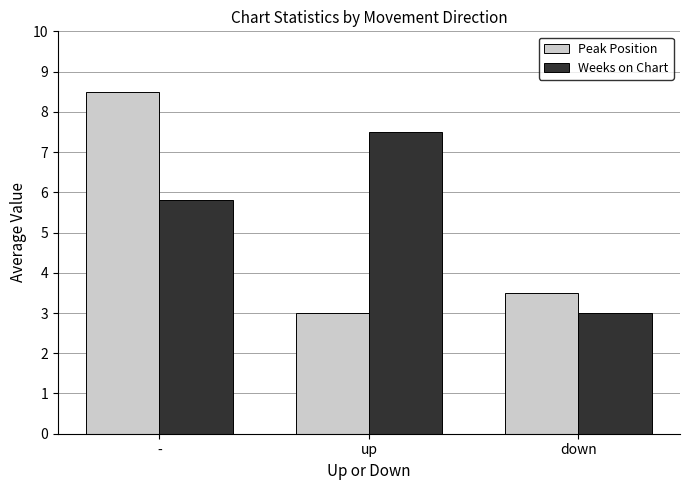

Which series has the largest total across all categories?

Weeks on Chart